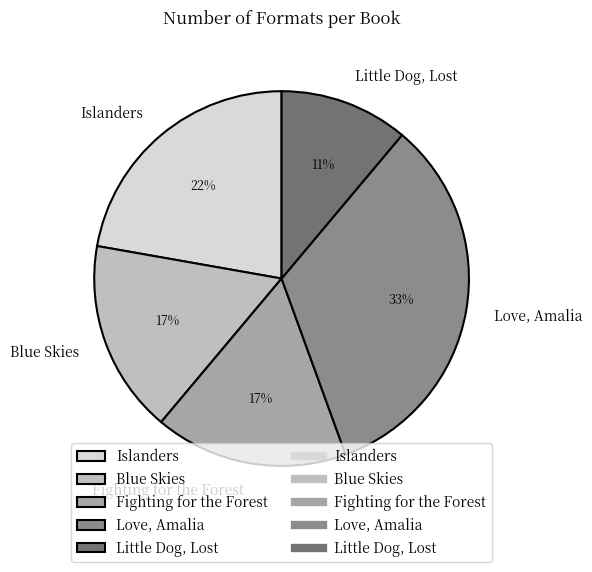

Combined, do Blue Skies and Fighting for the Forest account for over 50%?

No